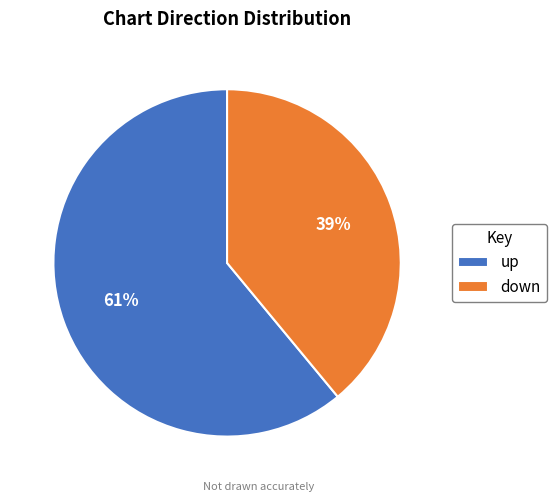

Do up and down together represent more than half of the pie?

Yes